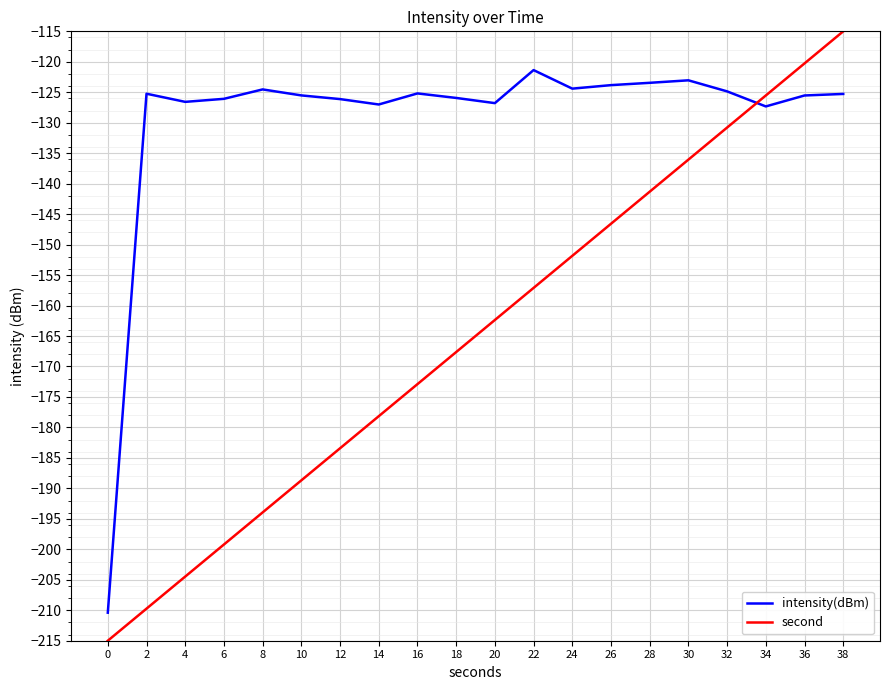

Rank the series by their maximum value, from lowest to highest.

intensity(dBm), second